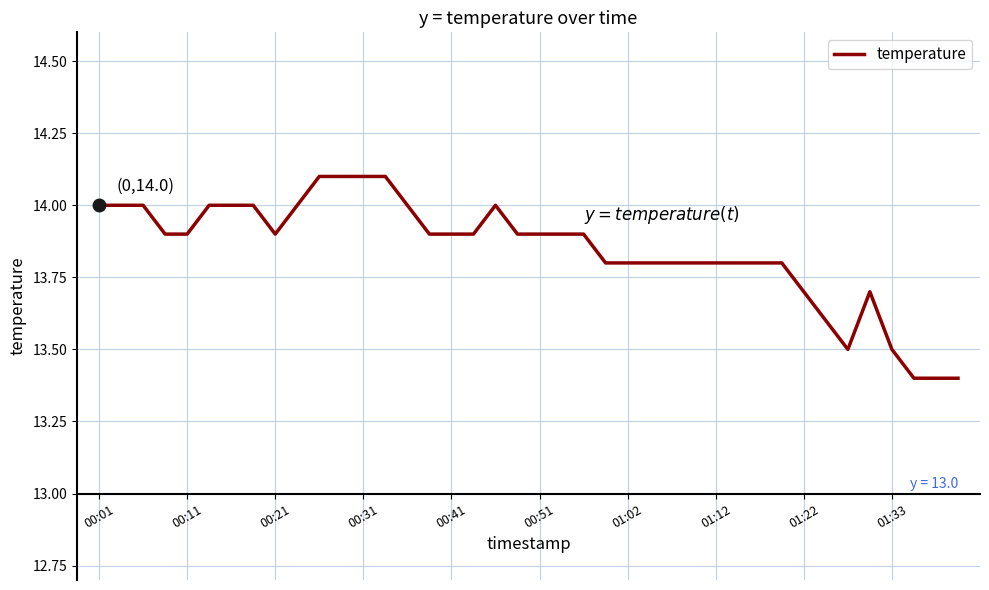

What is the difference between the maximum and minimum values?

0.7